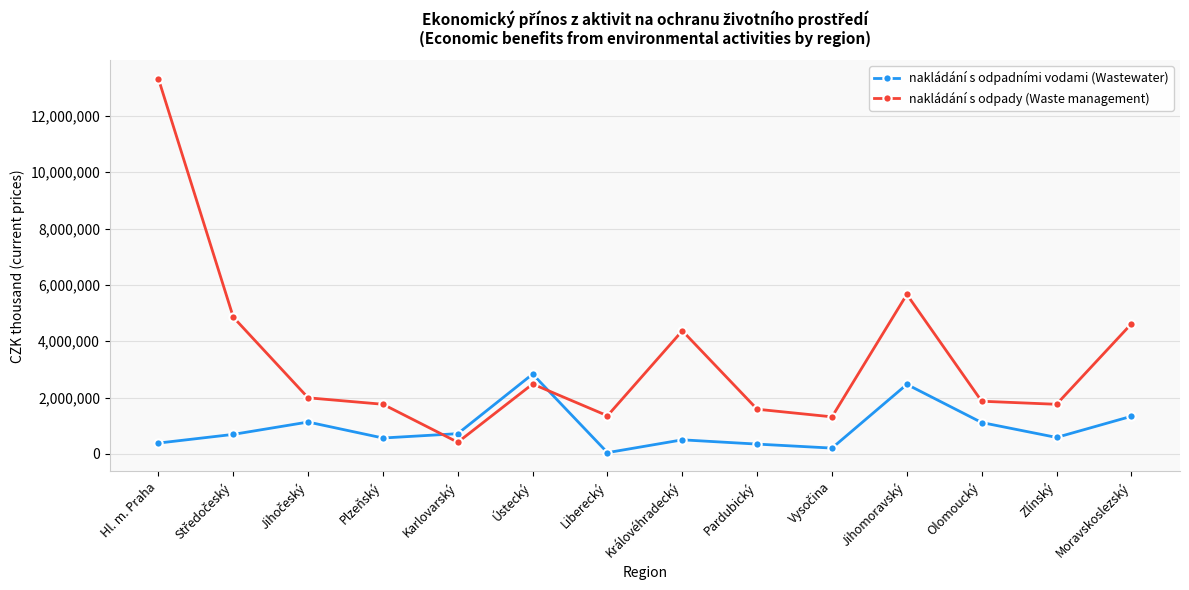

How many categories are shown in the chart?

14